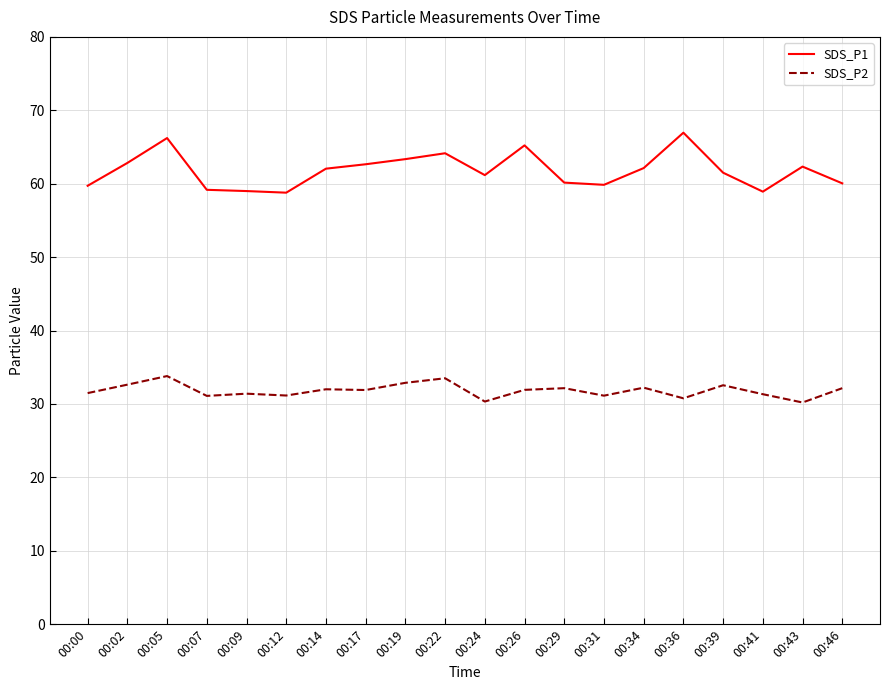

At how many categories does at least one series exceed 33?

20